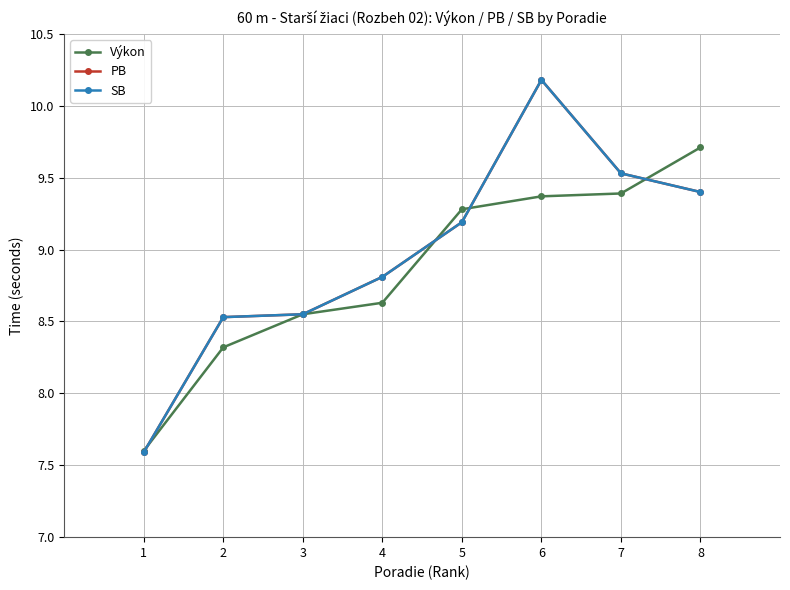

Reading left to right, list all the values displayed in this chart.

Výkon: 7.6	8.3	8.6	8.6	9.3	9.4	9.4	9.7
PB: 7.6	8.5	8.6	8.8	9.2	10.2	9.5	9.4
SB: 7.6	8.5	8.6	8.8	9.2	10.2	9.5	9.4